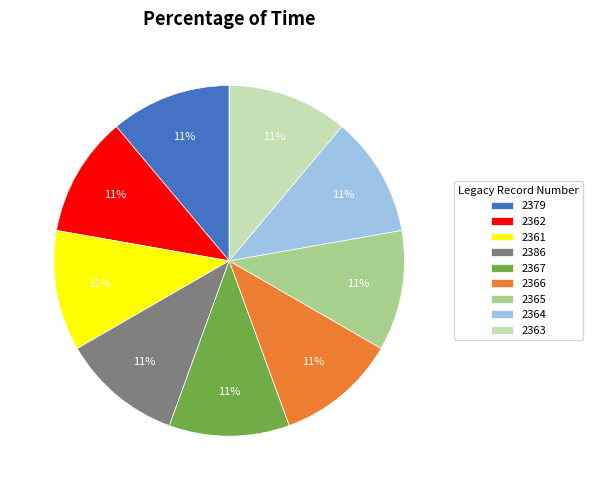

How many slices are in this pie chart?

9